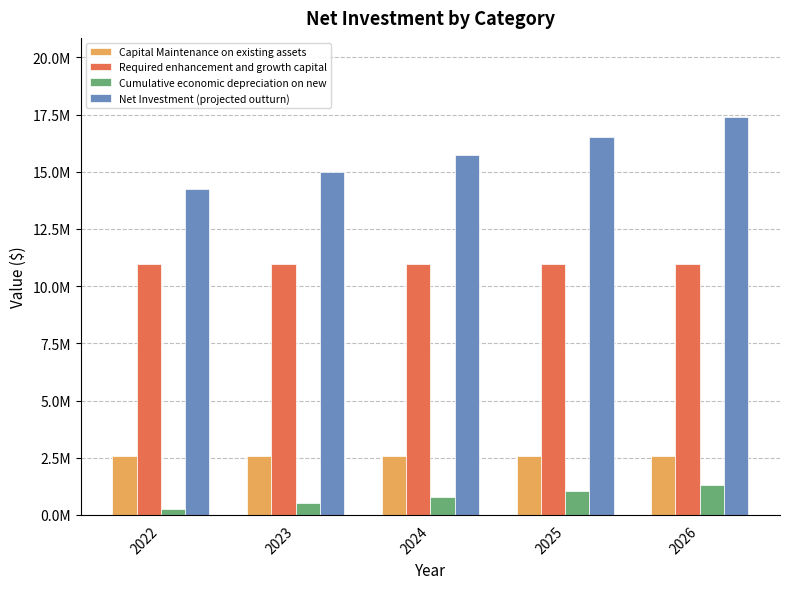

Reading left to right, transcribe all the data shown in this chart.

Capital Maintenance on existing assets: 2022=2579896.1	2023=2579896.1	2024=2579896.1	2025=2579896.1	2026=2579896.1
Required enhancement and growth capital: 2022=10951080.8	2023=10951080.8	2024=10951080.8	2025=10951080.8	2026=10951080.8
Cumulative economic depreciation on new: 2022=262825.9	2023=525651.9	2024=788477.8	2025=1051303.8	2026=1314129.7
Net Investment (projected outturn): 2022=14235204.5	2023=14970647.0	2024=15738580.9	2025=16540332.7	2026=17377280.3